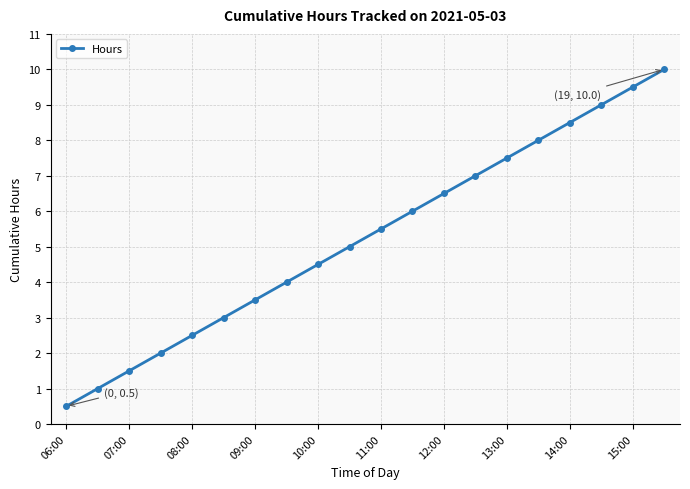

Does the chart have visible grid lines?

Yes